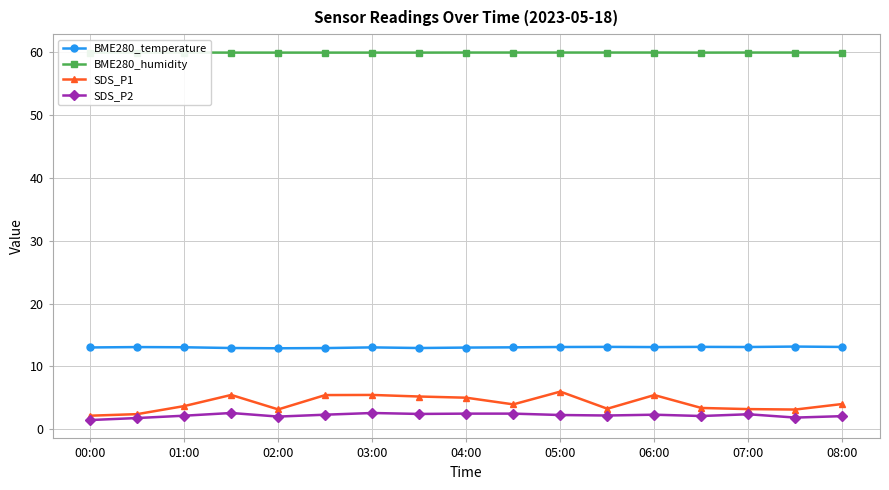

At which label does BME280_temperature first exceed 13?

00:00